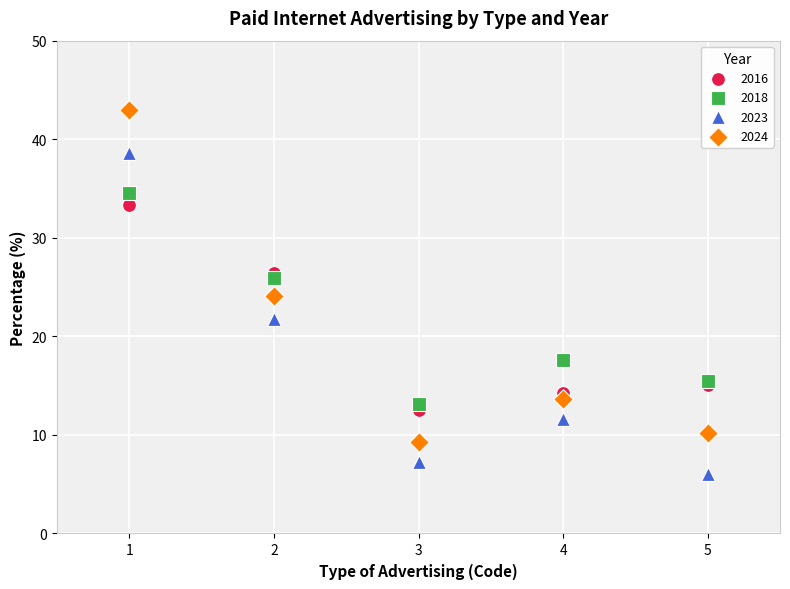

Which series has the largest Y range (max minus min)?

2024